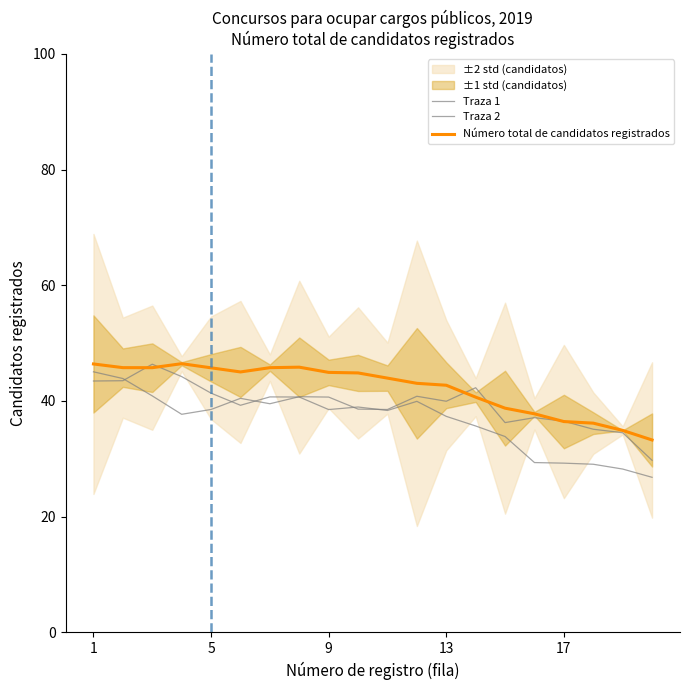

The Número total de candidatos registrados series shows 18.4 at 10. True or false?

False